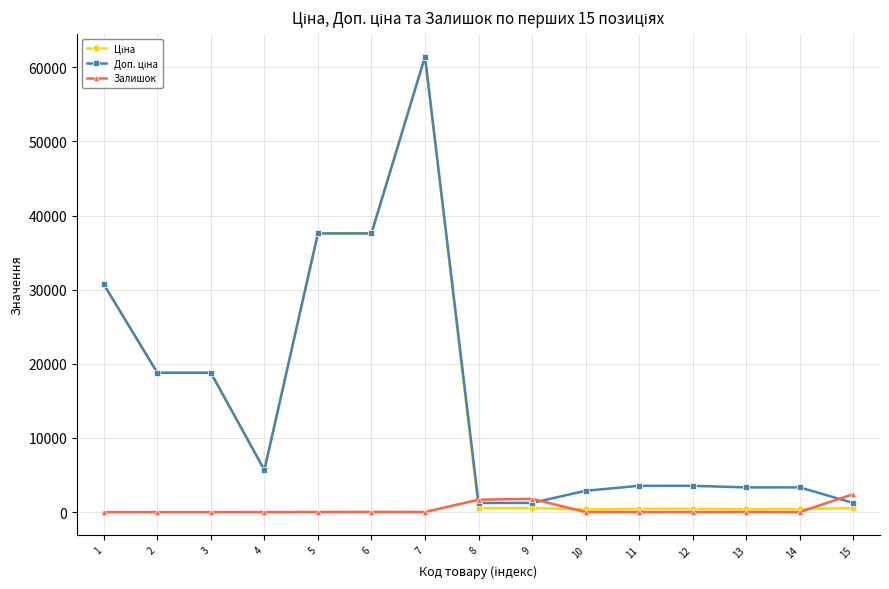

True or false: Залишок has more than 1 interior local peaks.

True